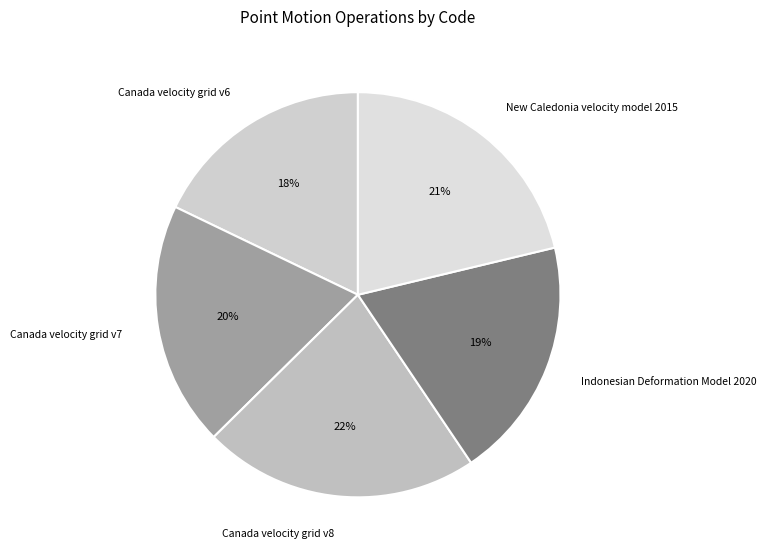

What percentage is the New Caledonia velocity model 2015 slice, to the nearest percent?

21%